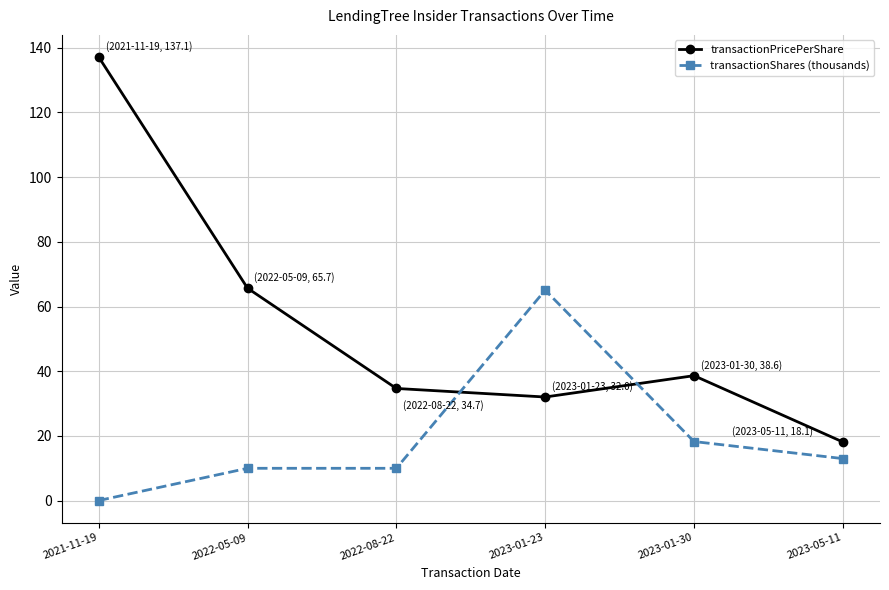

What is the difference between the highest and lowest values at 2022-08-22?

24.7